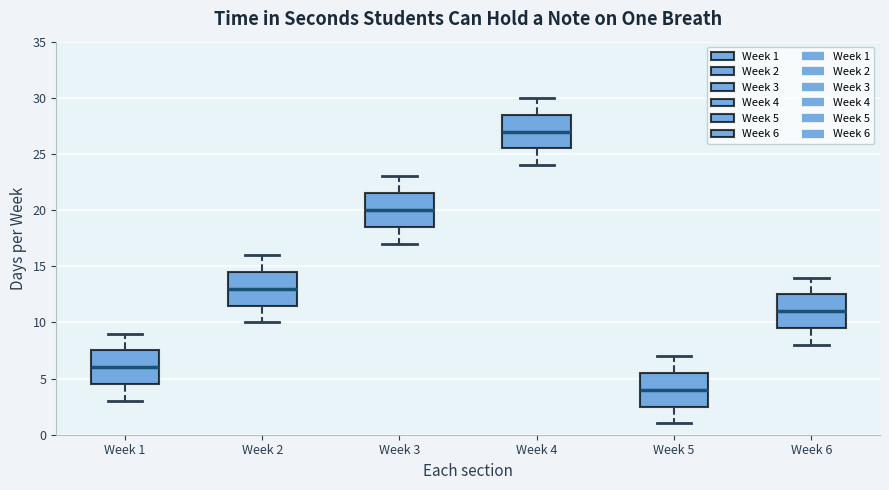

Where is the upper edge of the box for Week 2 on the y-axis? The values are not printed on the chart, so give them approximately, as read against the axis.

14.5